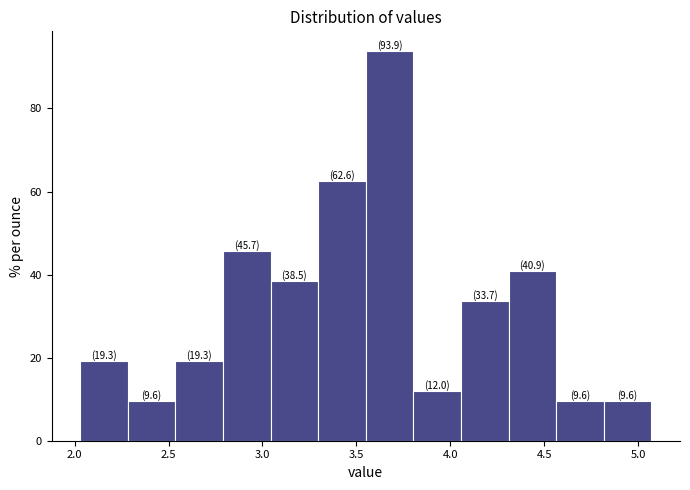

Which range on the x-axis has the tallest bar?

3.55 to 3.80